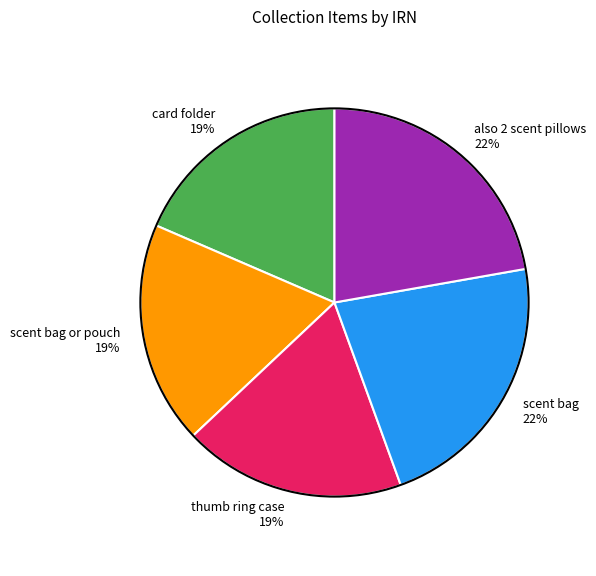

Combined, do card folder 19% and also 2 scent pillows 22% account for over 50%?

No